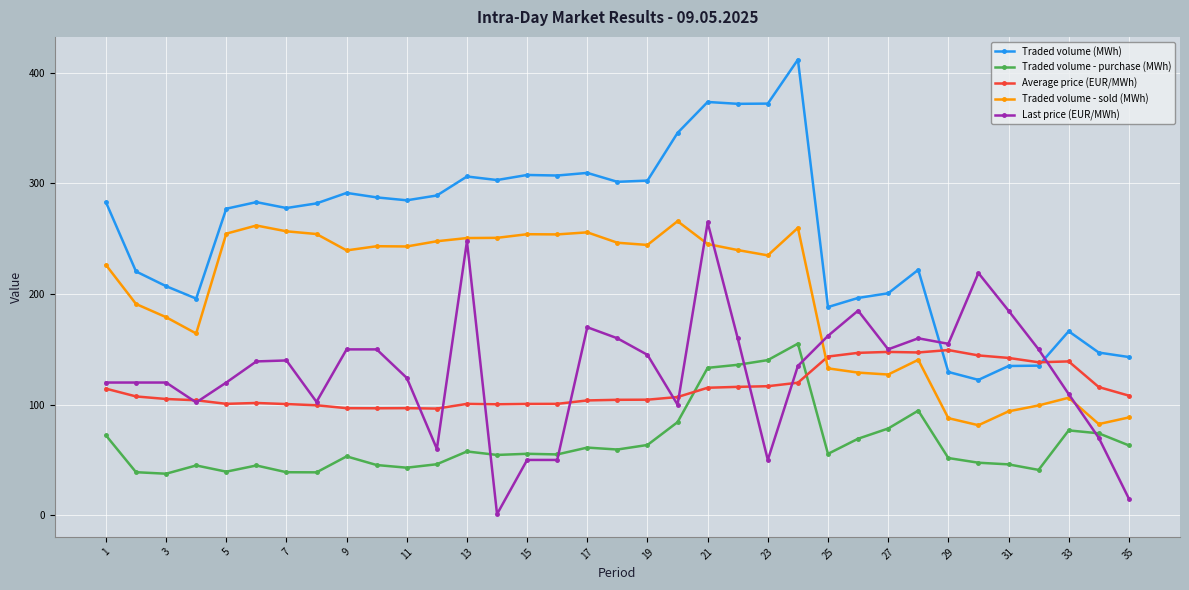

True or false: Traded volume (MWh) and Traded volume - purchase (MWh) cross at least once.

False